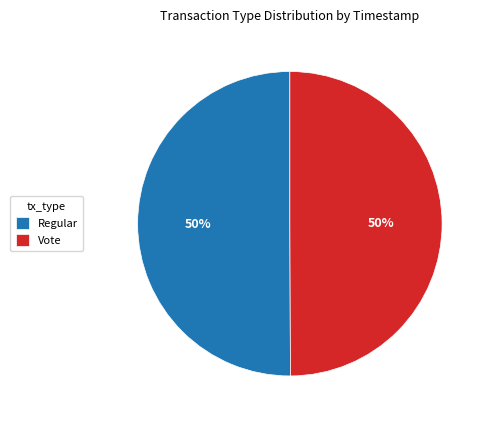

What is the ratio of the value at Regular to the value at Vote?

1.0